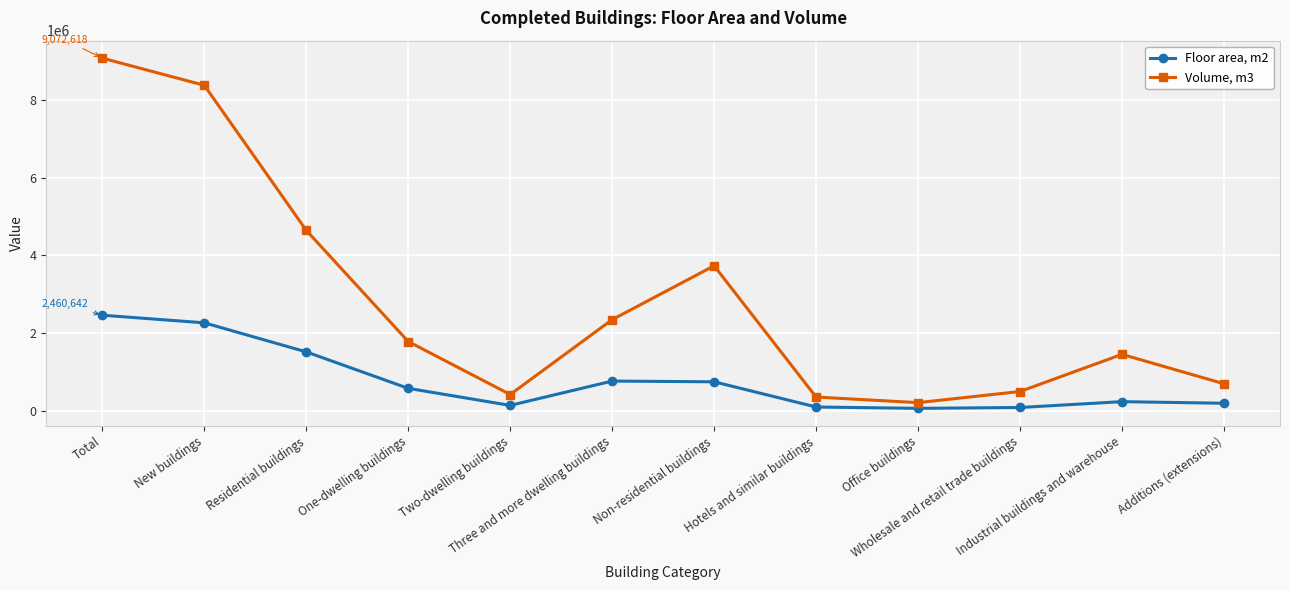

What is the average value of the Floor area, m2 series?

763419